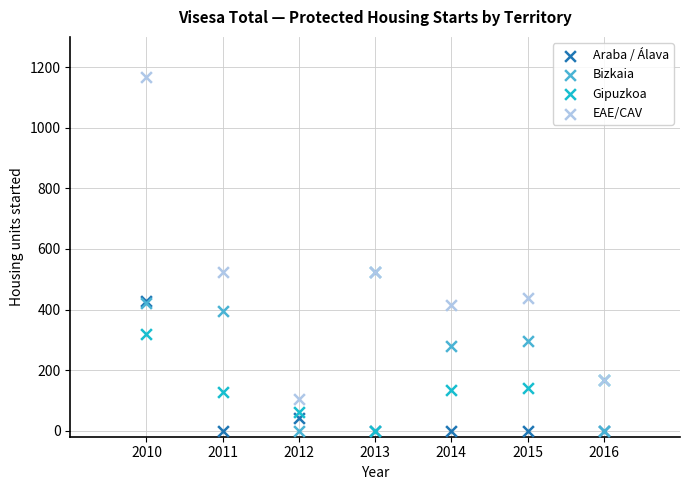

In the Bizkaia series, what Y value is closest to 262?

279